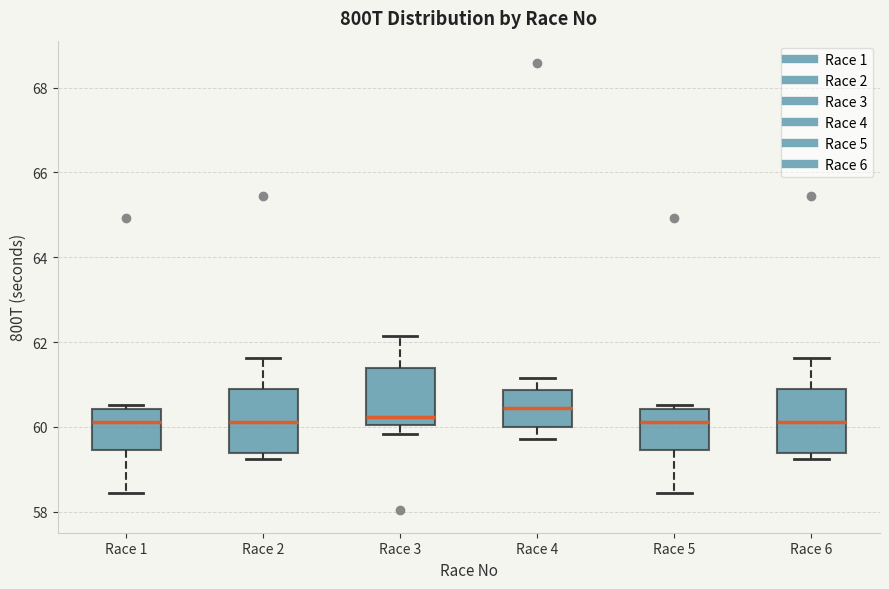

Where is the lower edge of the box for Race 2 on the y-axis? The values are not printed on the chart, so give them approximately, as read against the axis.

59.4